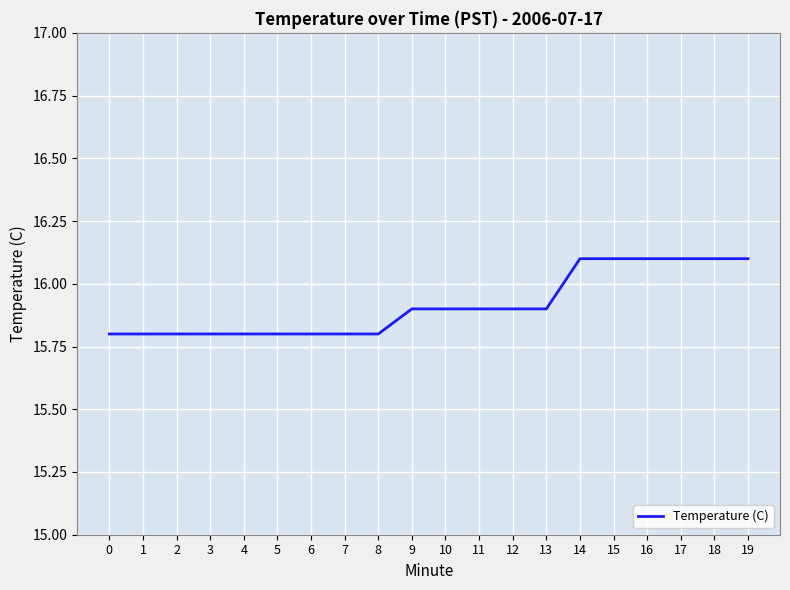

What is the change in value from 7 to 13?

+0.1